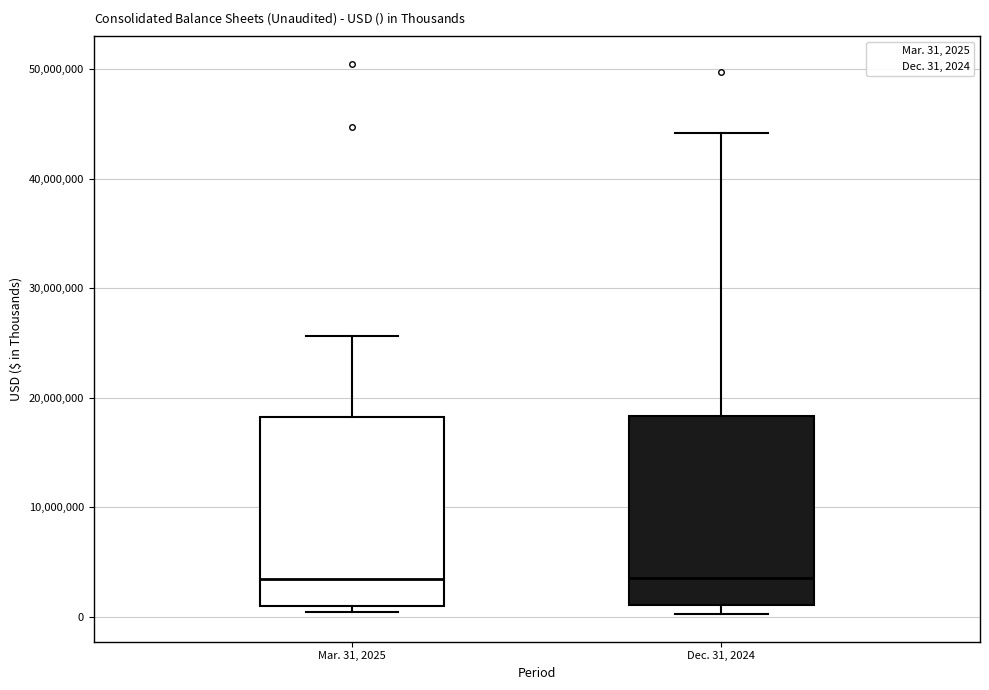

Reading left to right, transcribe this box plot: for each box, give where its median line is, the range the box spans, and where its two whiskers end, as read against the y-axis. The values are not printed on the chart, so give them approximately, as read against the axis.

Mar. 31, 2025: median 3000000, box 1000000 to 18000000, whiskers 0 to 26000000
Dec. 31, 2024: median 4000000, box 1000000 to 18000000, whiskers 0 to 44000000